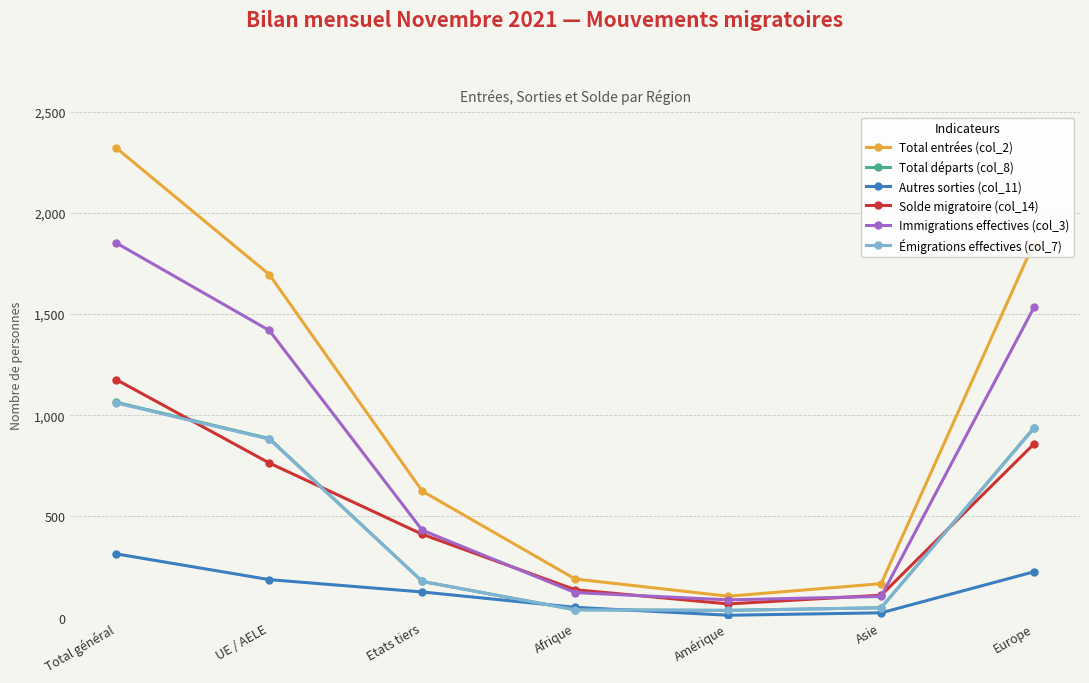

How many lines are shown in the chart?

6